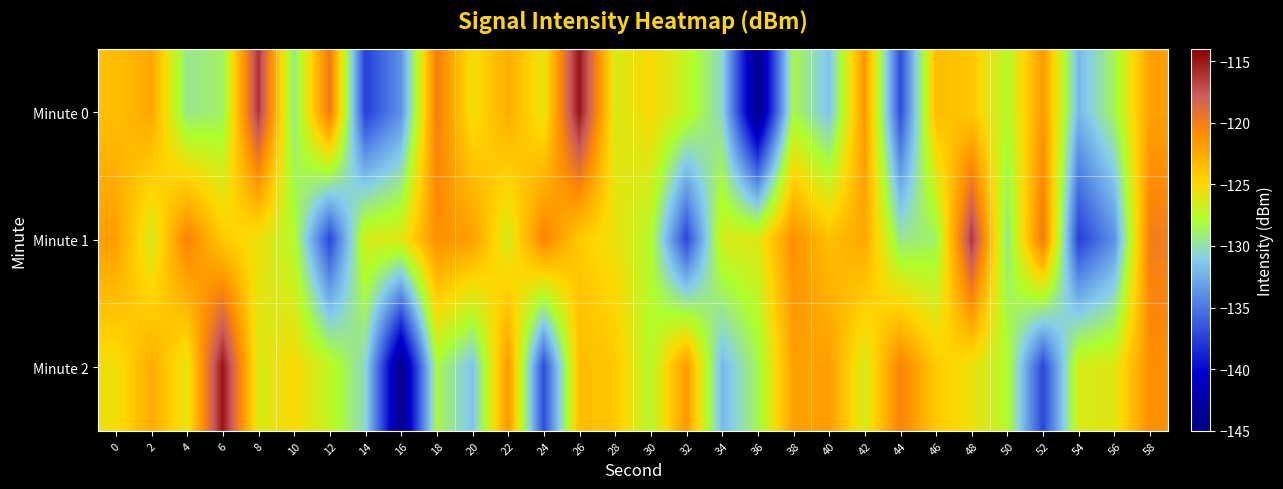

List the series in order of their peak value, lowest first.

Minute 1, Minute 0, Minute 2